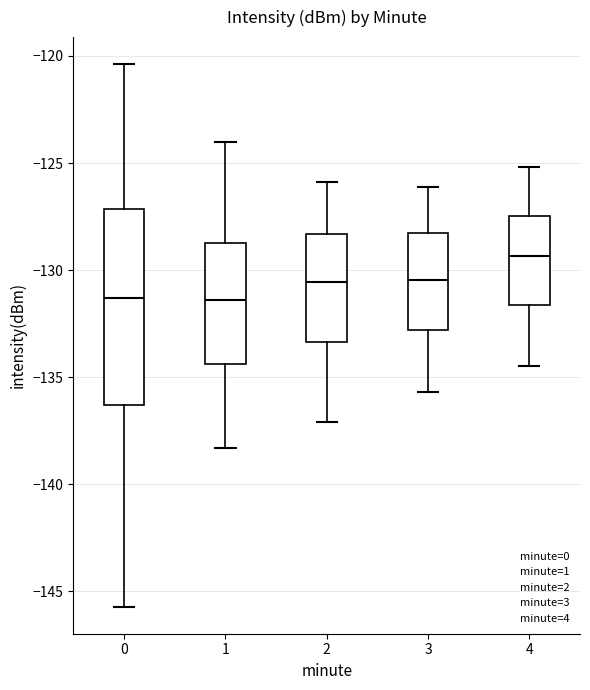

Reading left to right, read every box against the y-axis: the position of its median line, the range the box covers, and the ends of its whiskers. The values are not printed on the chart, so give them approximately, as read against the axis.

0: median -131.5, box -136.5 to -127.0, whiskers -145.5 to -120.5
1: median -131.5, box -134.5 to -128.5, whiskers -138.5 to -124.0
2: median -130.5, box -133.5 to -128.5, whiskers -137.0 to -126.0
3: median -130.5, box -133.0 to -128.5, whiskers -135.5 to -126.0
4: median -129.5, box -131.5 to -127.5, whiskers -134.5 to -125.0